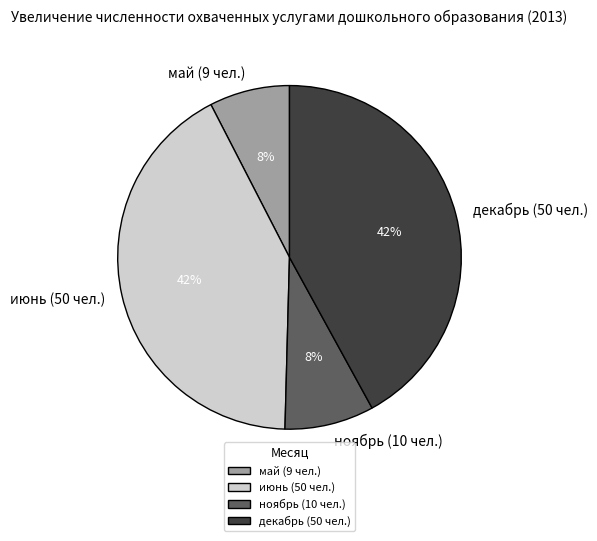

Do ноябрь (10 чел.) and май (9 чел.) together represent more than half of the pie?

No